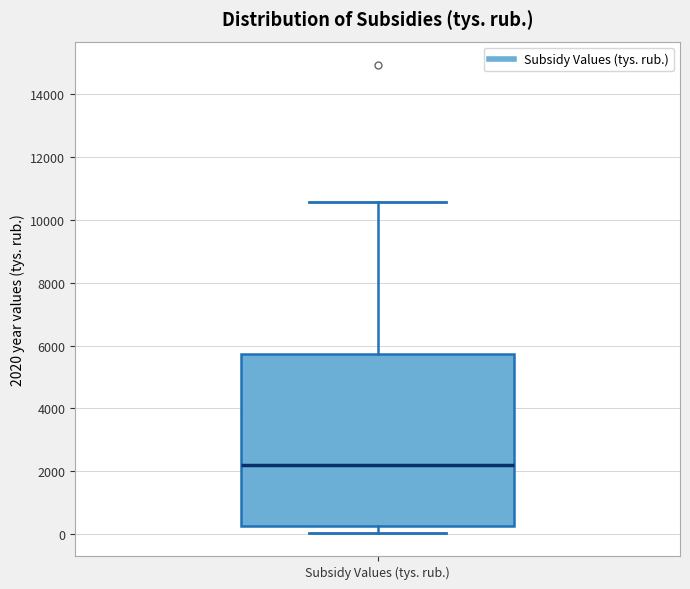

Transcribe this box plot: give where the median line is, the range the box spans, and where the two whiskers end, as read against the y-axis. The values are not printed on the chart, so give them approximately, as read against the axis.

median 2200, box 200 to 5800, whiskers 0 to 10600